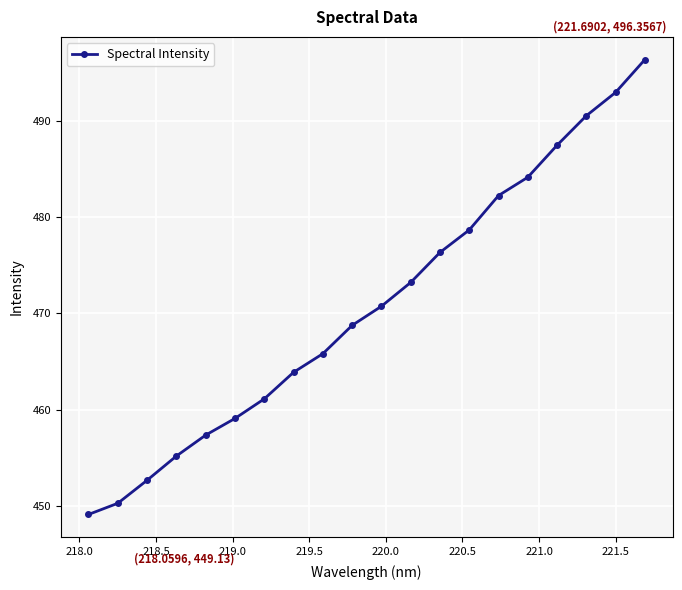

Reading right to left, list all the values displayed in this chart.

496.4	493.0	490.5	487.5	484.1	482.2	478.7	476.3	473.2	470.7	468.8	465.8	463.9	461.1	459.1	457.4	455.2	452.7	450.3	449.1